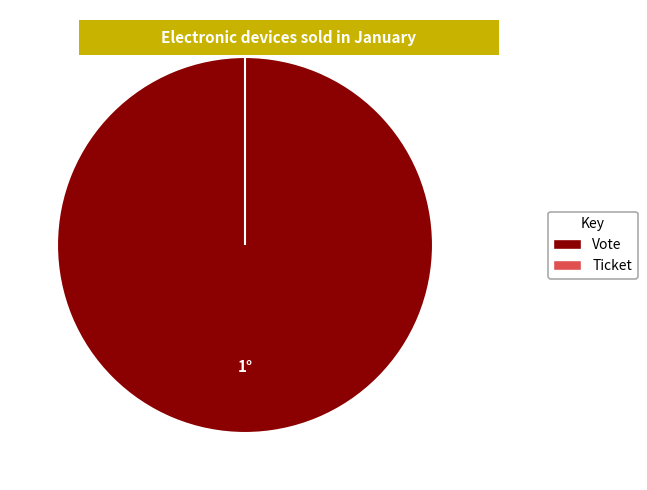

What is the largest slice in the pie chart?

Vote